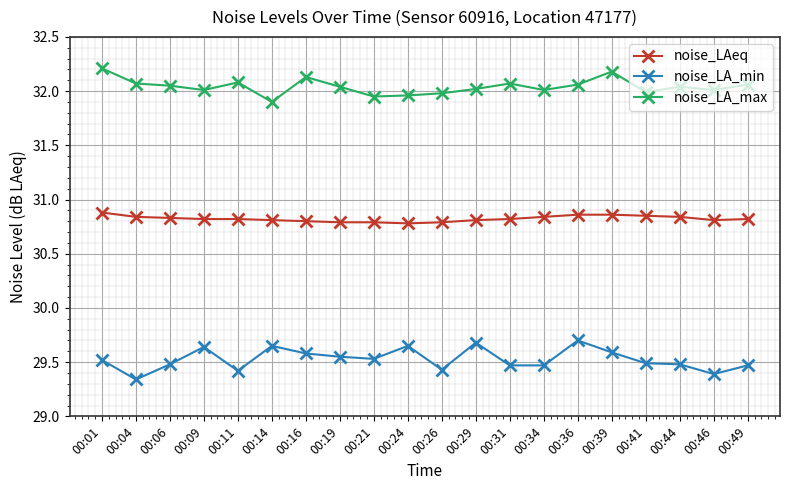

True or false: noise_LA_min and noise_LAeq cross at least once.

False